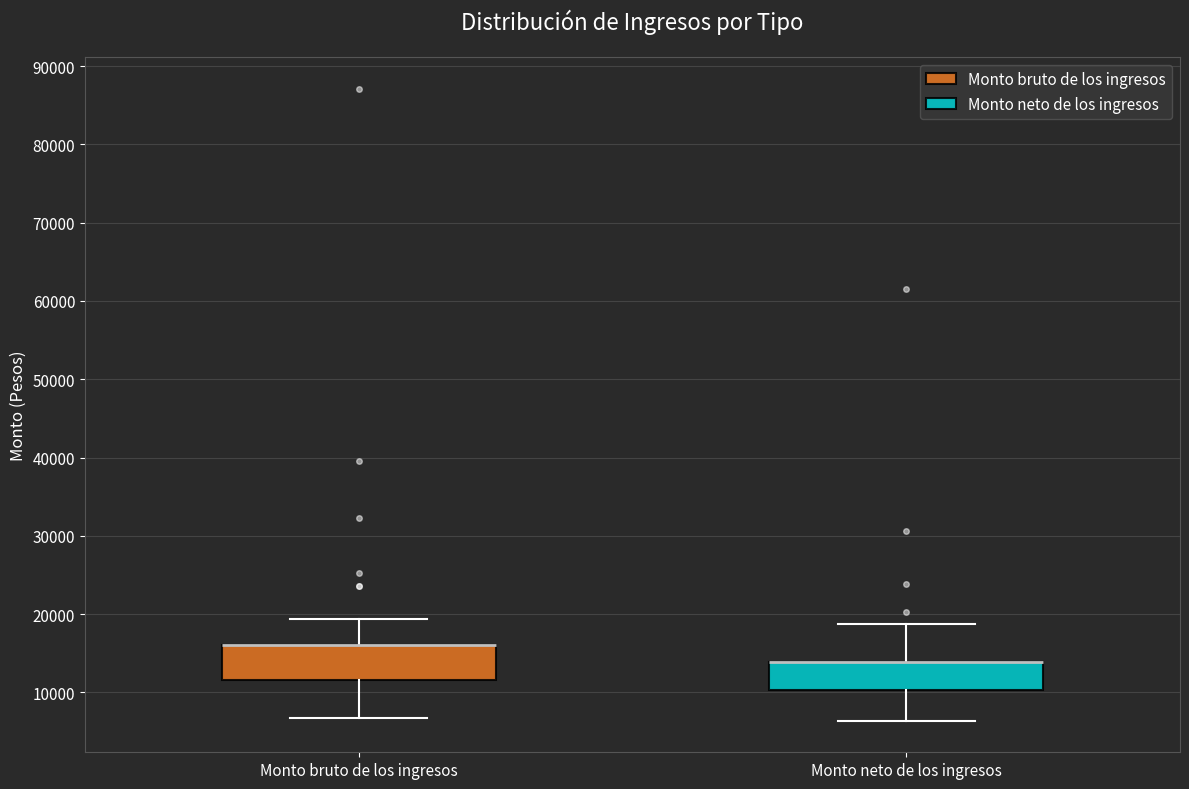

Where does the lower whisker of the box for Monto neto de los ingresos end on the y-axis? The values are not printed on the chart, so give them approximately, as read against the axis.

6000